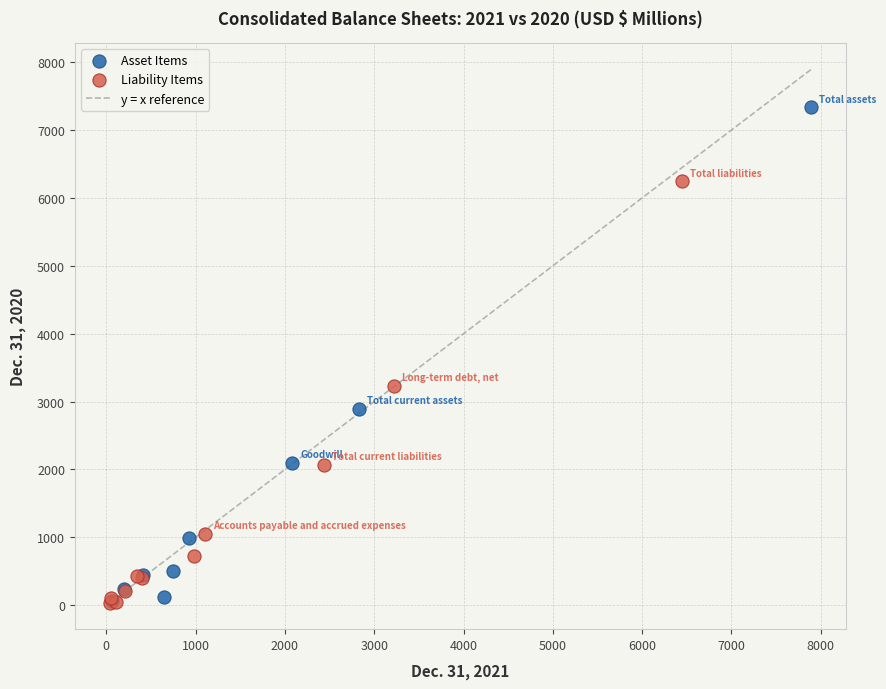

Which series reaches the maximum Y coordinate?

Asset Items